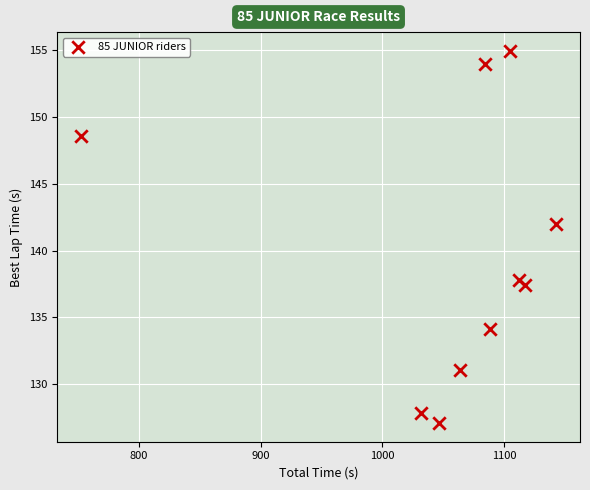

What is the range of X values (max minus min)?

390.3